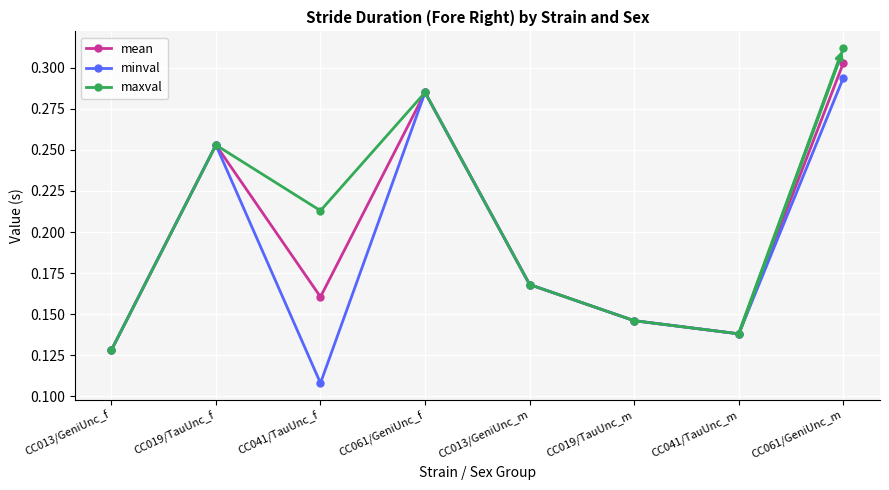

What position from the right is CC041/TauUnc_f?

6